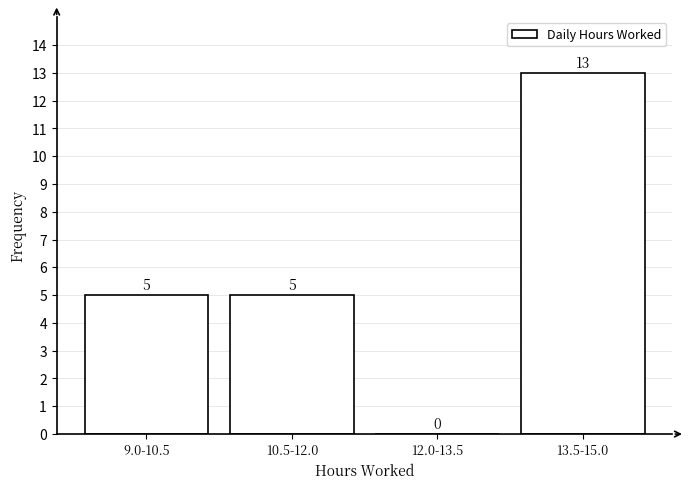

Reading left to right, list all the values displayed in this chart.

9.0-10.5=5	10.5-12.0=5	12.0-13.5=0	13.5-15.0=13